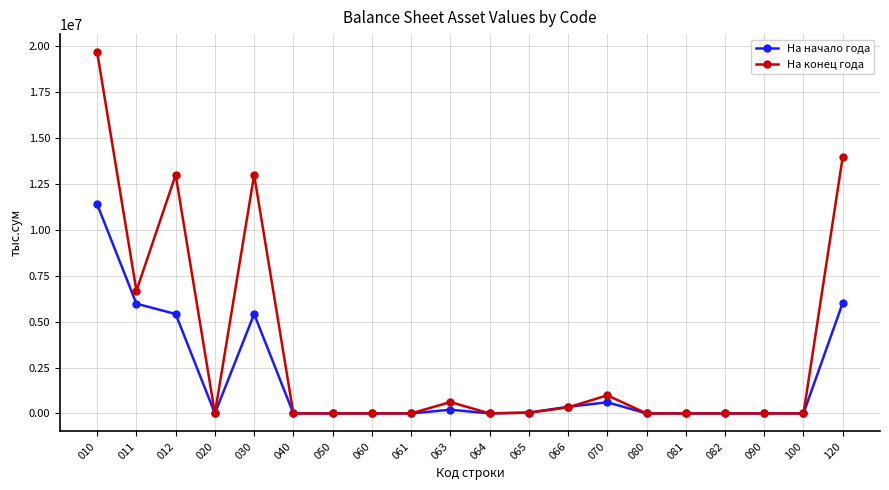

Rank the series at 030 from highest to lowest value.

На конец года, На начало года